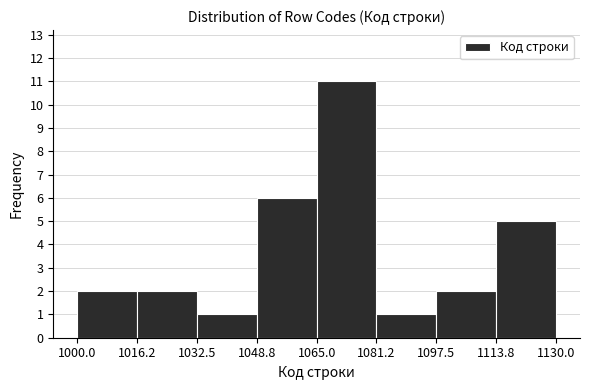

Reading left to right, list every bar in this chart as the range it spans on the x-axis followed by its height. The values are not printed on the chart, so give them approximately, as read against the axis.

1000.0 to 1016.2: 2
1016.2 to 1032.5: 2
1032.5 to 1048.8: 1
1048.8 to 1065.0: 6
1065.0 to 1081.2: 11
1081.2 to 1097.5: 1
1097.5 to 1113.8: 2
1113.8 to 1130.0: 5